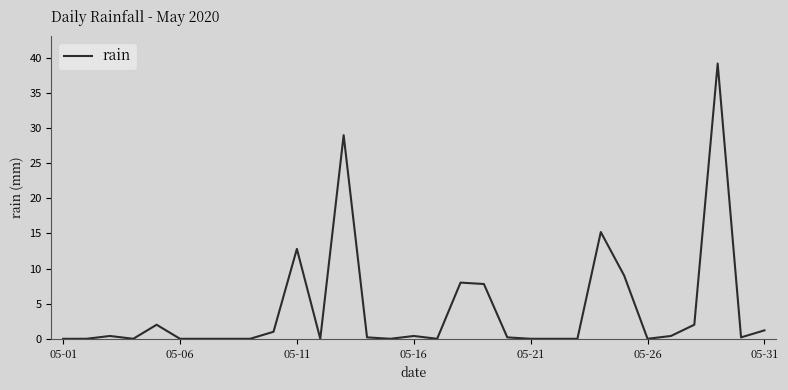

What is the maximum value shown in the chart?

39.2